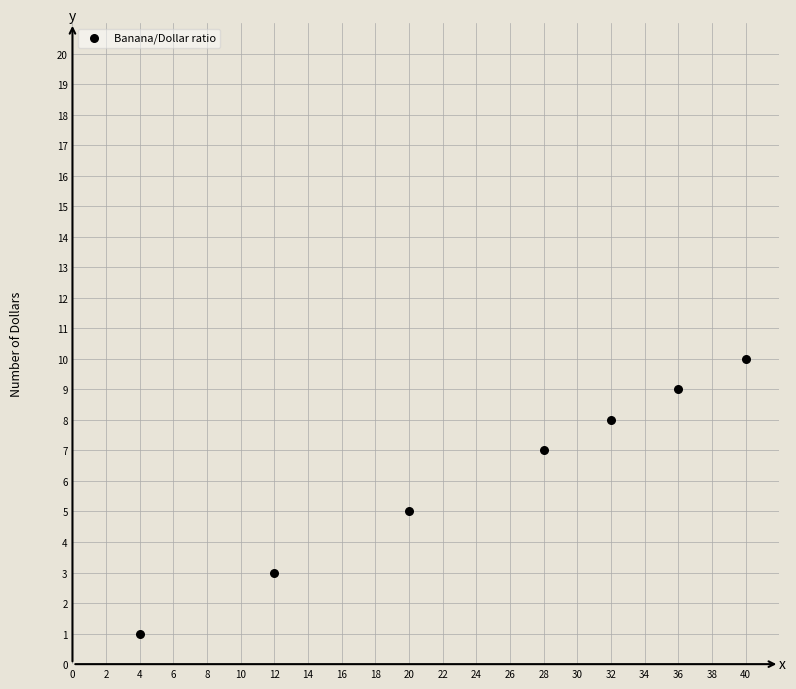

What is the range of Y values (max minus min)?

9